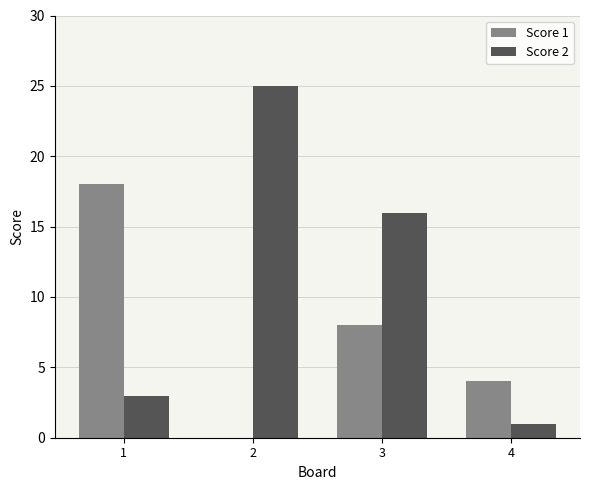

Is it true that Score 1 equals 9 at 2?

False